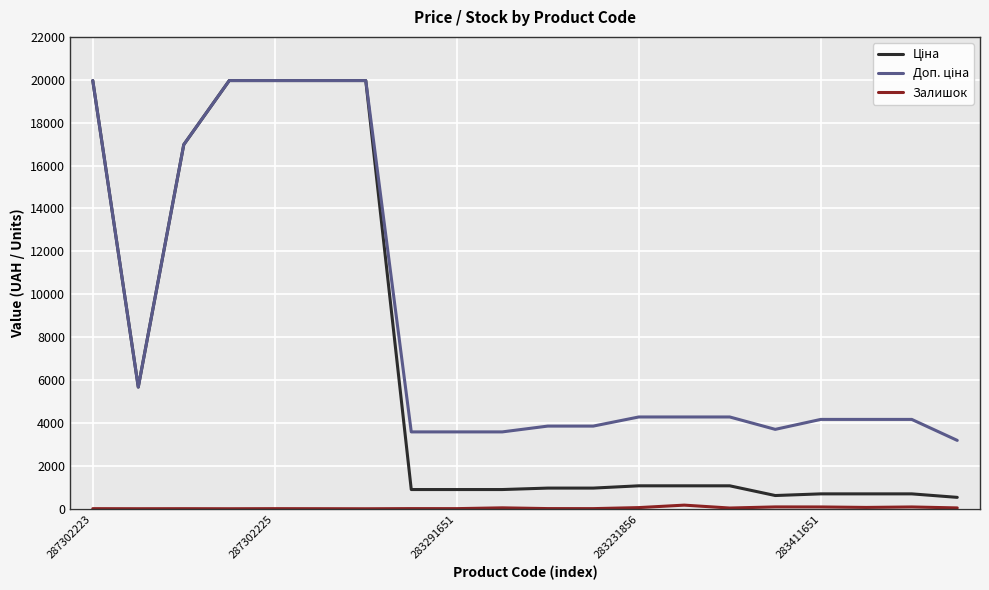

What is the greatest value displayed?

19964.2